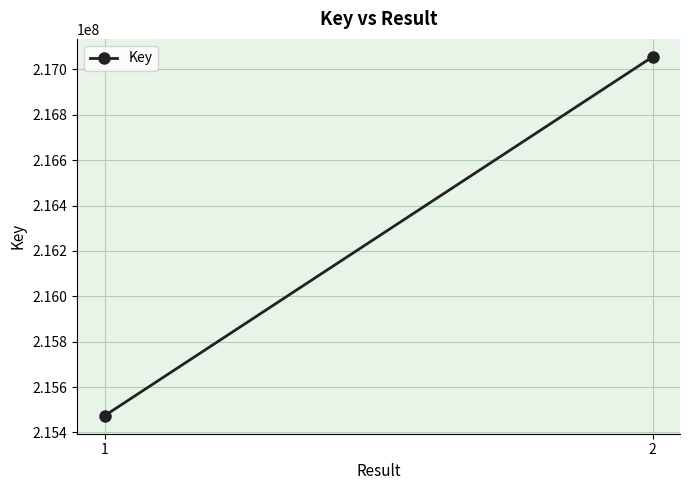

What is the ratio of the value at 1 to the value at 2?

1.0